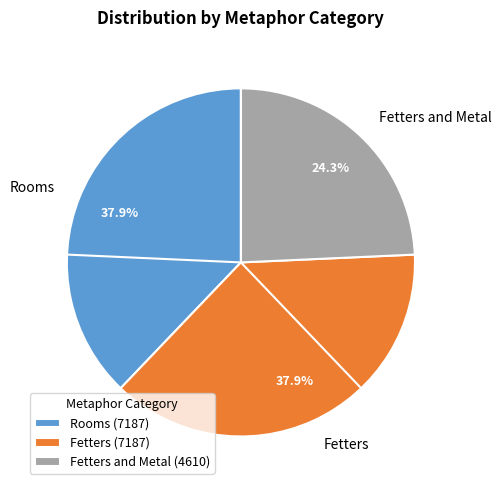

Is there a majority slice in this chart?

No